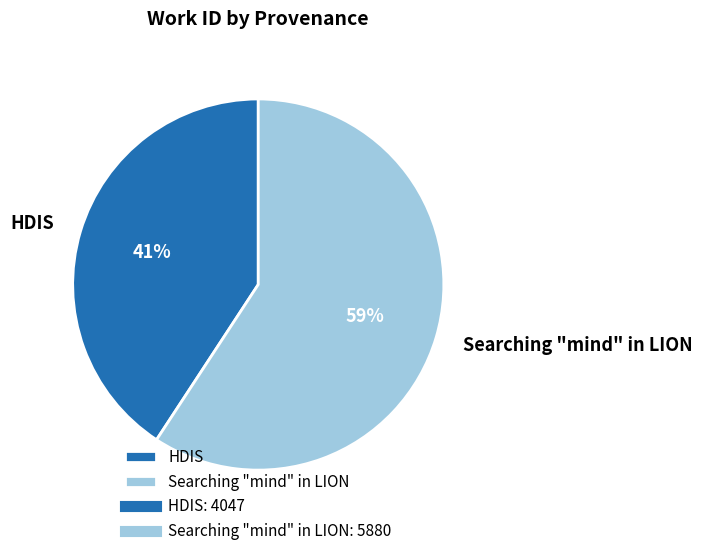

Is the sum of Searching "mind" in LION and HDIS greater than half?

Yes